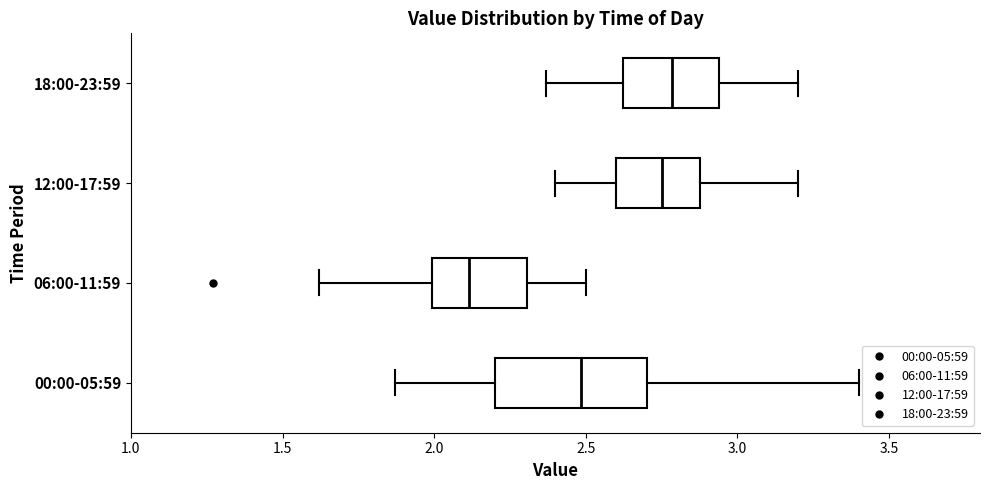

Which box is the widest, from its left edge to its right edge?

00:00-05:59